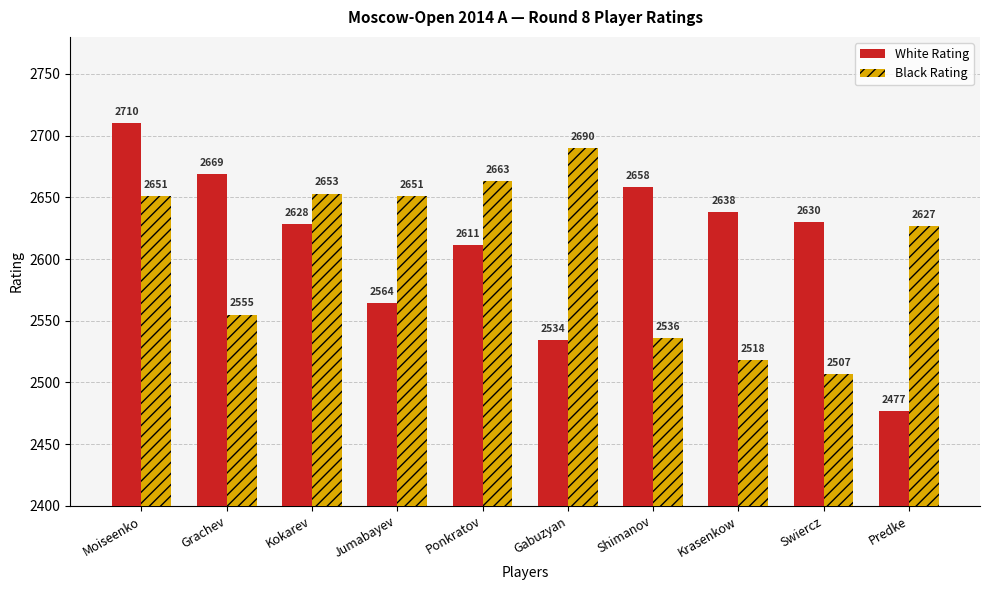

What is the label of the 5th bar from the left?

Ponkratov